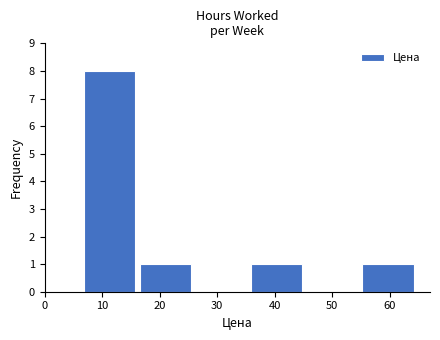

Reading left to right, transcribe this chart: for each bar, give the range it covers on the x-axis and its height. Neither the bar edges nor the heights are printed on the chart, so give them approximately, as read against the axes.

6 to 16: 8
16 to 26: 1
26 to 35: 0
35 to 45: 1
45 to 55: 0
55 to 64: 1